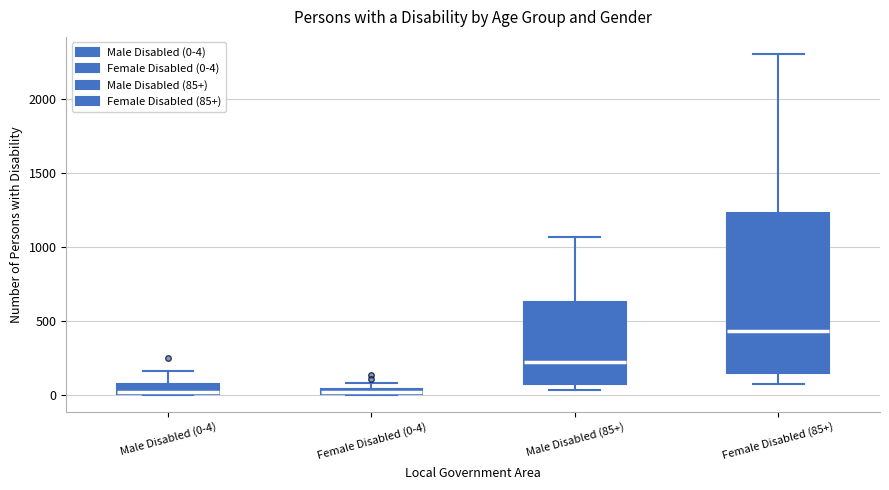

Which box has the highest median line?

Female Disabled (85+)